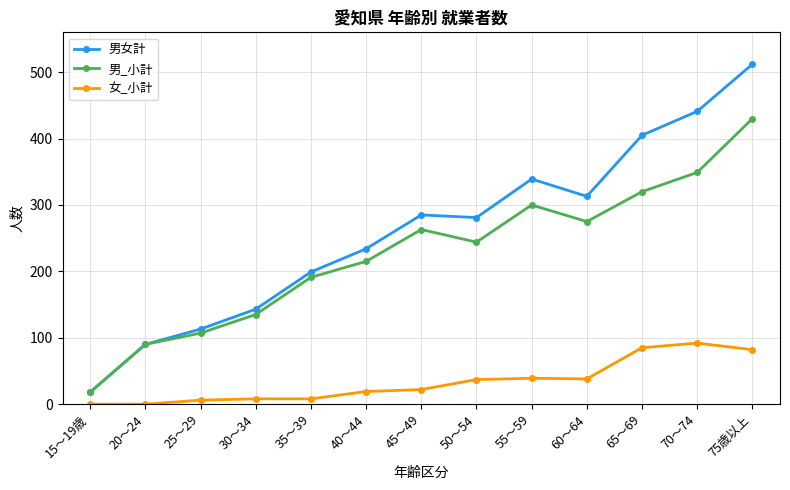

What is the difference between the 男_小計 values at 20～24 and 55～59?

210